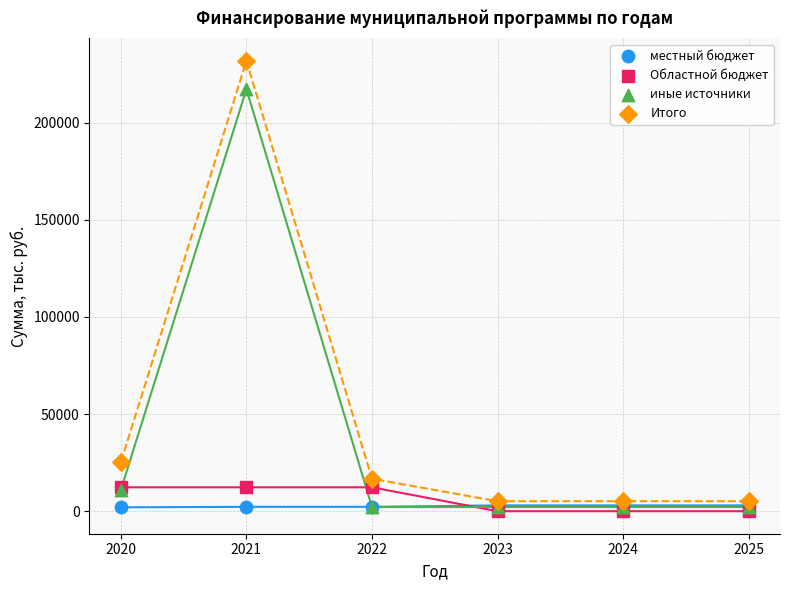

What are all the series names shown in the legend?

местный бюджет, Областной бюджет, иные источники, Итого